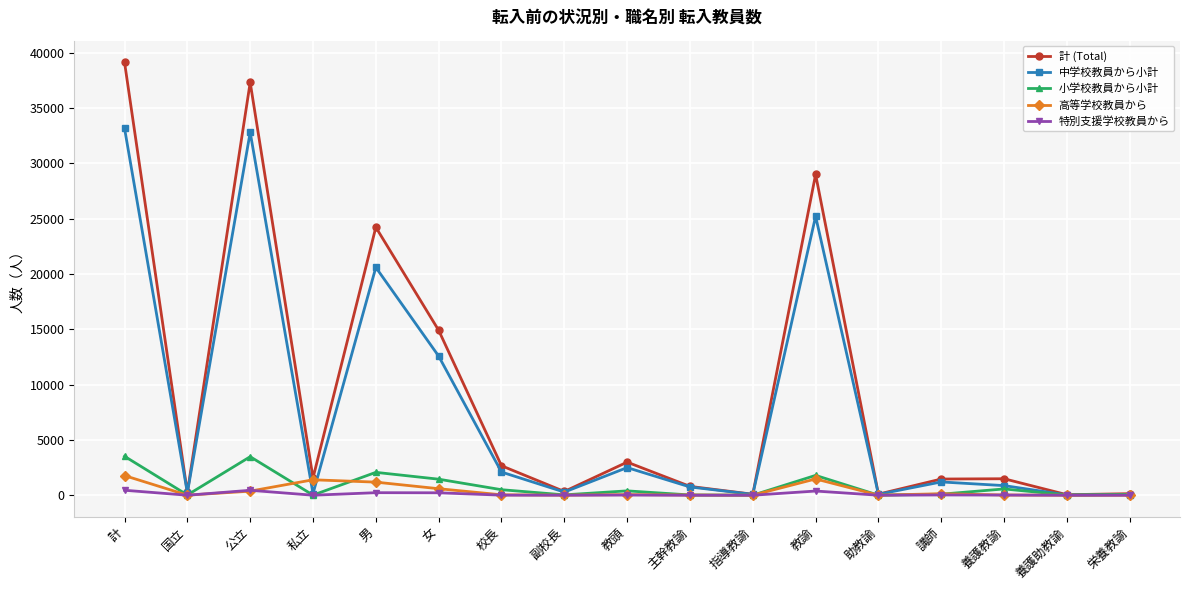

At which label does 計 (Total) first exceed 1492?

計